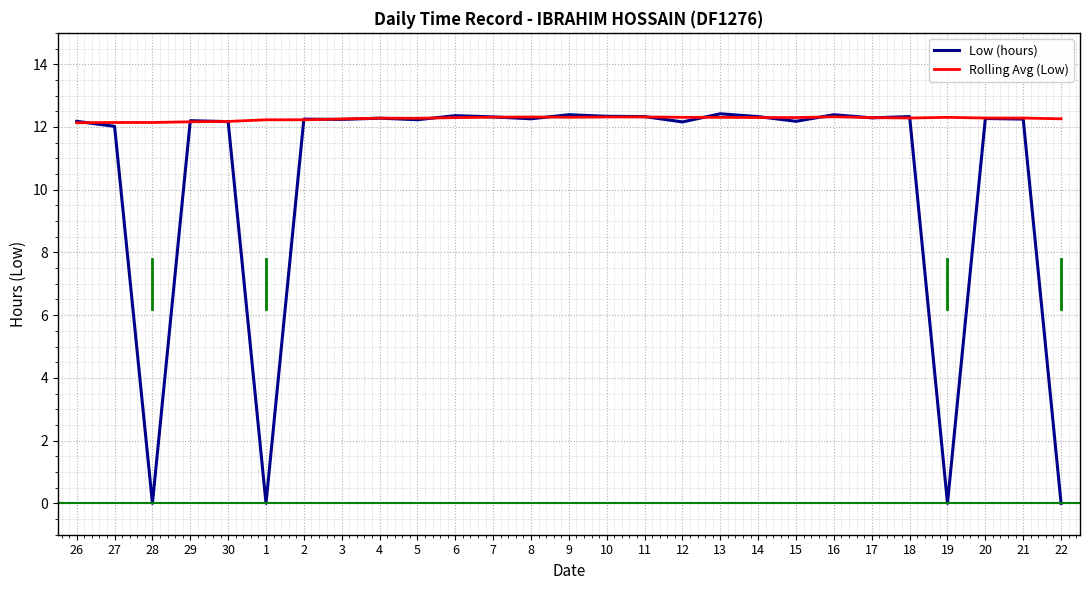

What is the sum of all Rolling Avg (Low) values?

331.2